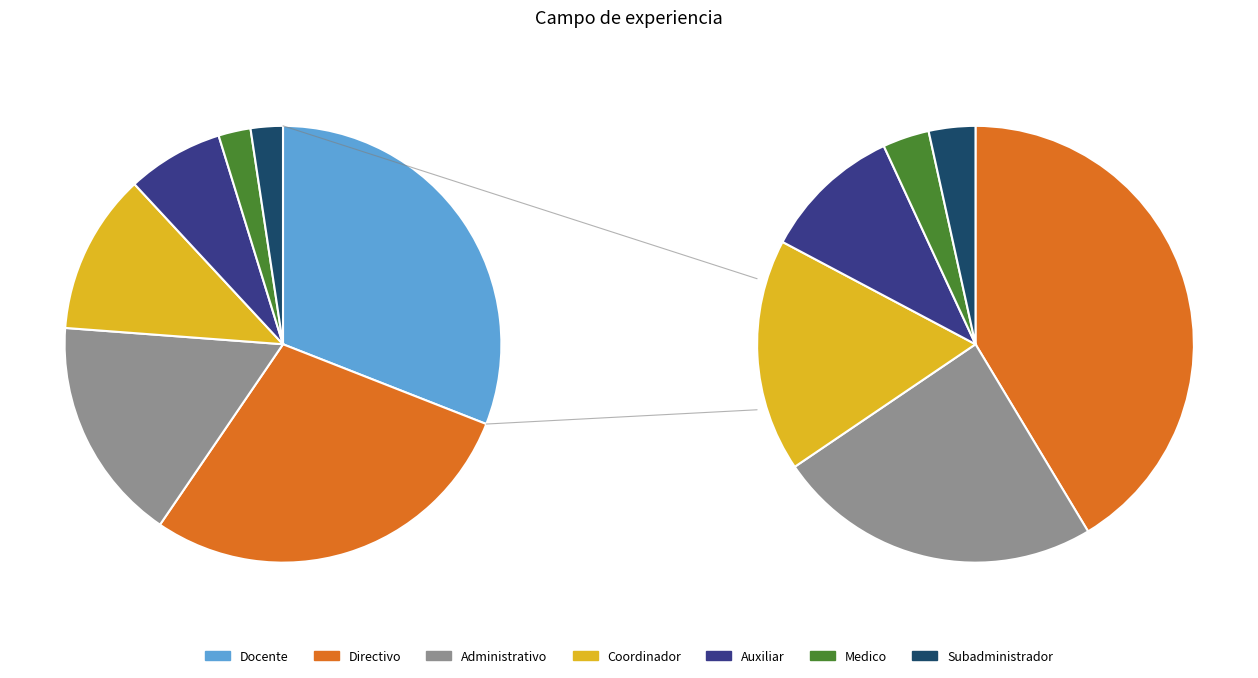

Approximately how many times larger is the value at Subadministrador compared to Auxiliar?

0.3